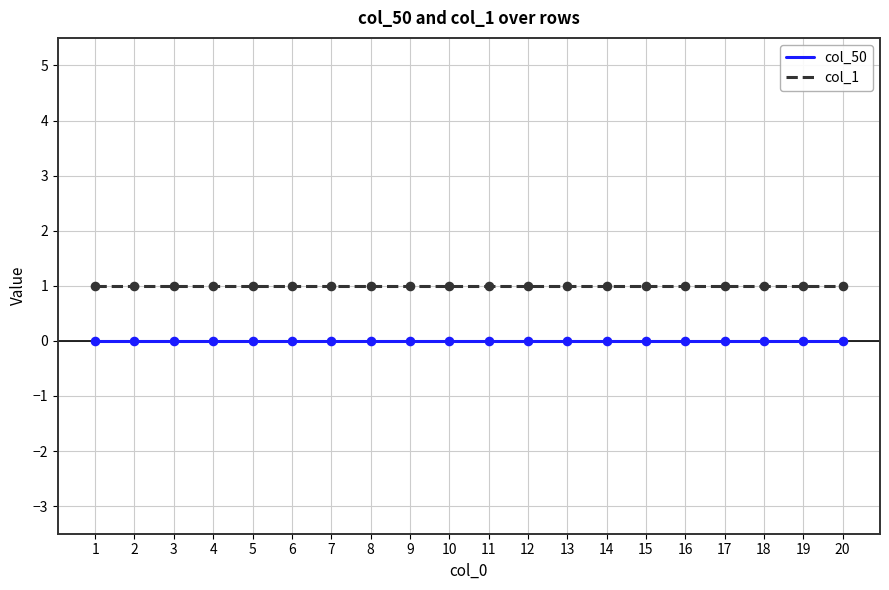

Which series has the largest total across all categories?

col_1